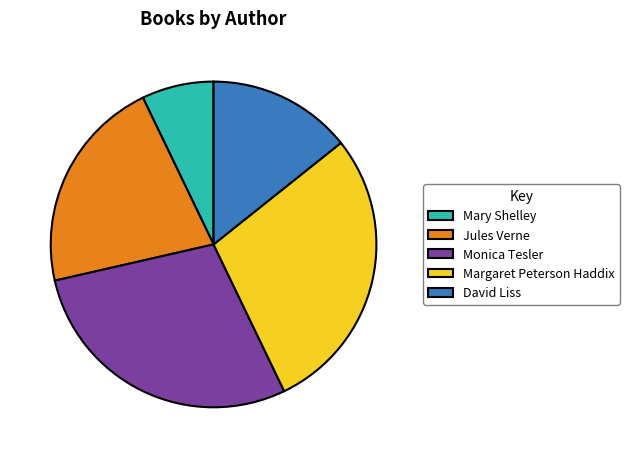

Approximately how many times larger is the value at Mary Shelley compared to David Liss?

0.5